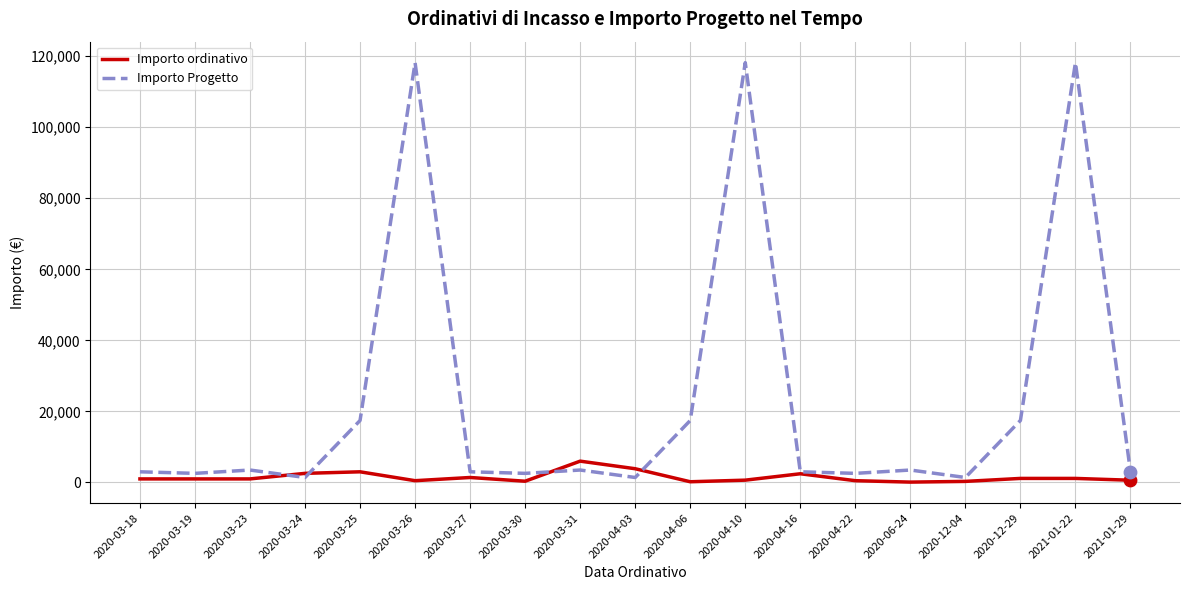

At how many categories does at least one series exceed 52262?

3